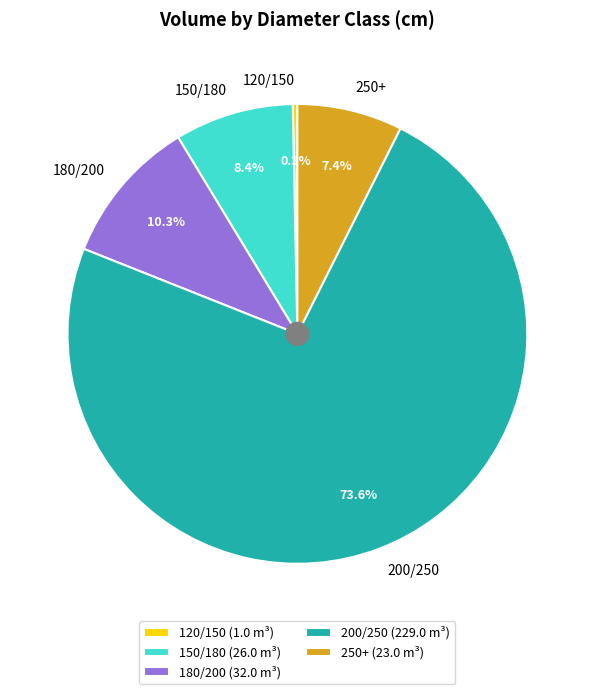

Which has a higher value, 200/250 or 150/180?

200/250